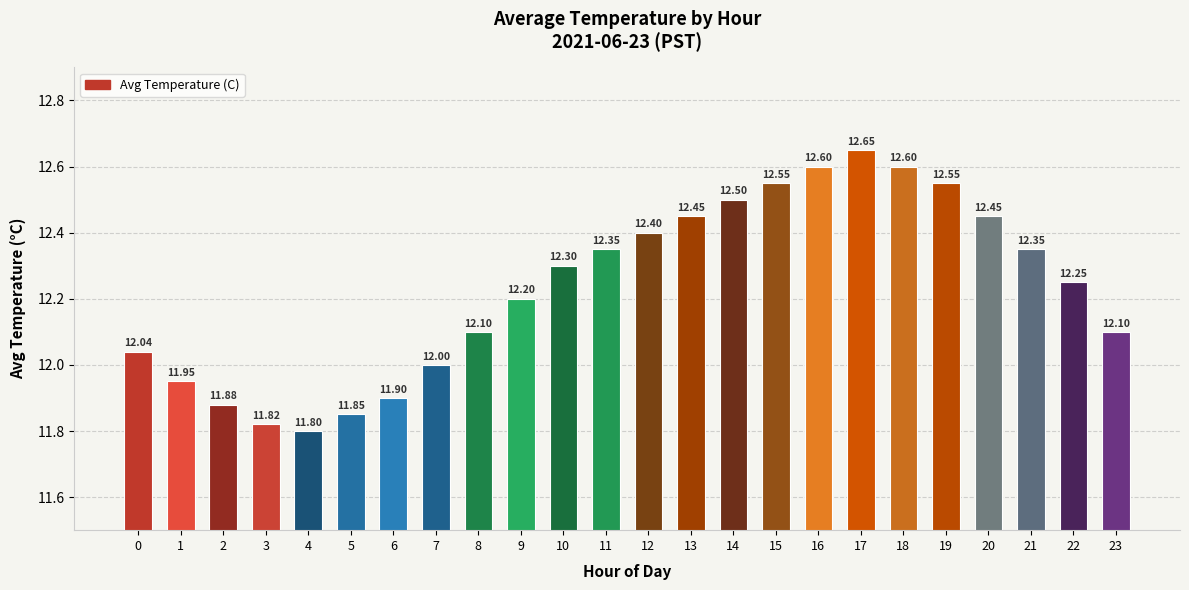

Where is the data nearest to the value 12?

7